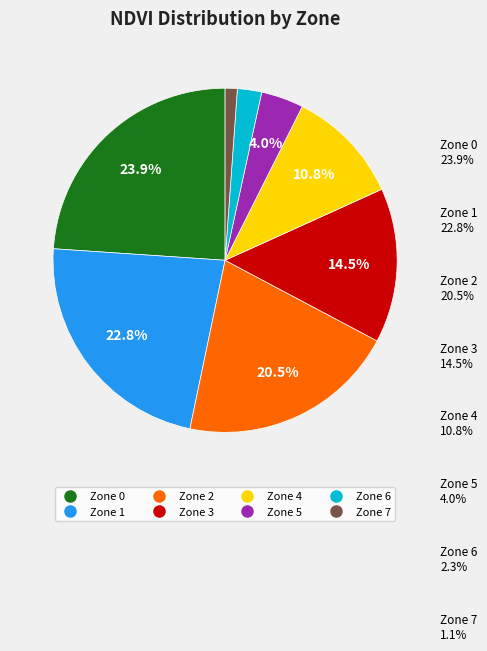

Rank the categories by value from lowest to highest.

Zone 7, Zone 6, Zone 5, Zone 4, Zone 3, Zone 2, Zone 1, Zone 0